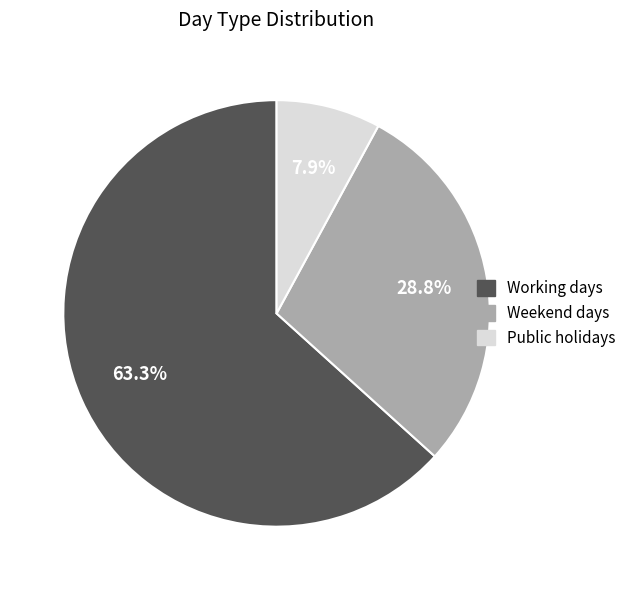

To the nearest percent, what is the difference between the Working days and Public holidays slice percentages?

55%